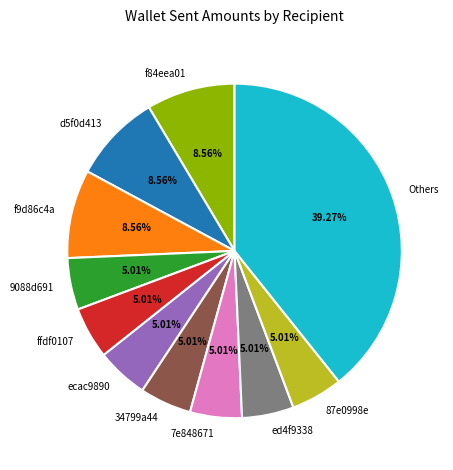

Between 87e0998e and f9d86c4a, which is larger?

f9d86c4a